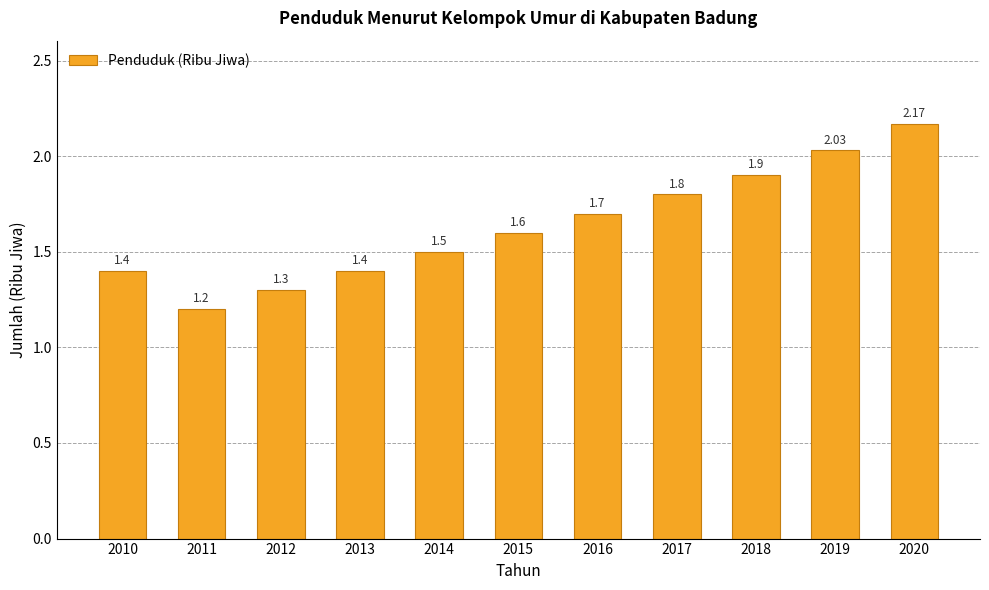

What is the change in value from 2012 to 2015?

+0.3